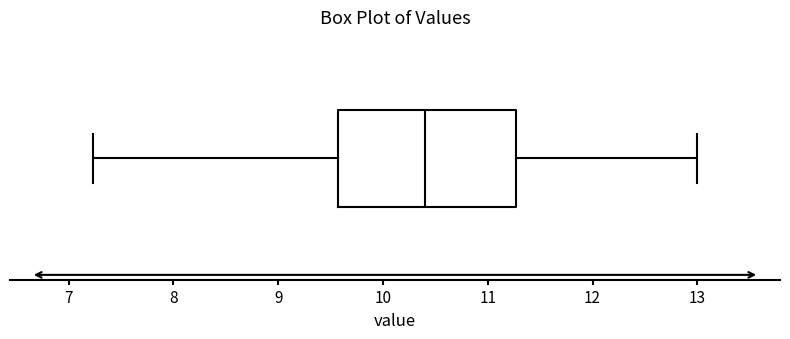

Where does the right whisker of the box end on the x-axis? The values are not printed on the chart, so give them approximately, as read against the axis.

13.0